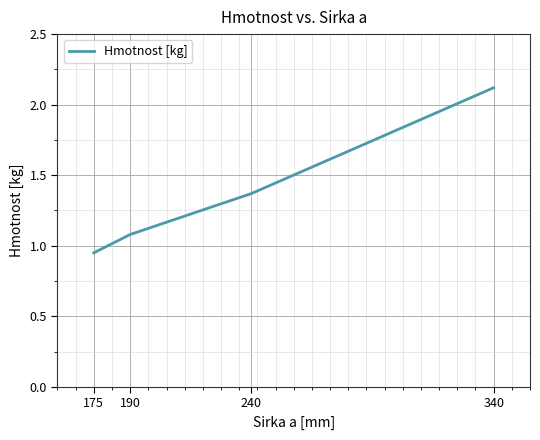

What is the maximum value shown in the chart?

2.1